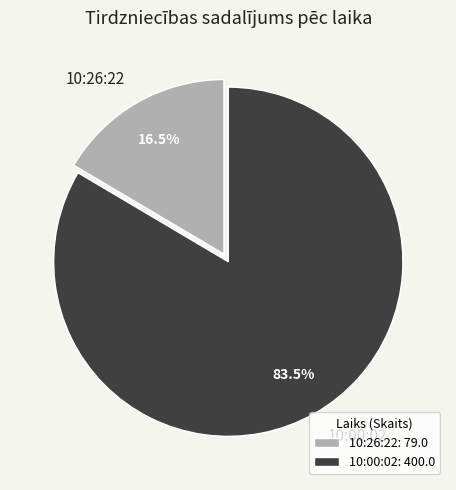

The 10:00:02 slice represents 89% of the pie. True or false?

False